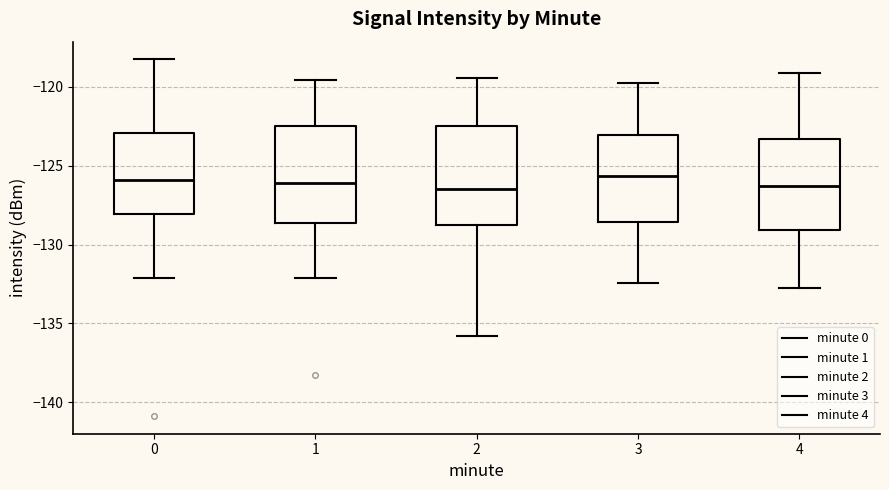

Reading left to right, read every box against the y-axis: the position of its median line, the range the box covers, and the ends of its whiskers. The values are not printed on the chart, so give them approximately, as read against the axis.

0: median -126.0, box -128.0 to -123.0, whiskers -132.0 to -118.5
1: median -126.0, box -128.5 to -122.5, whiskers -132.0 to -119.5
2: median -126.5, box -129.0 to -122.5, whiskers -136.0 to -119.5
3: median -125.5, box -128.5 to -123.0, whiskers -132.5 to -120.0
4: median -126.5, box -129.0 to -123.5, whiskers -133.0 to -119.0